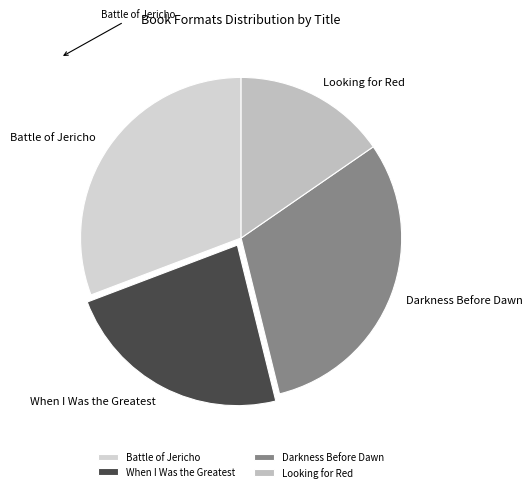

Does Battle of Jericho account for over 50% of the chart?

No